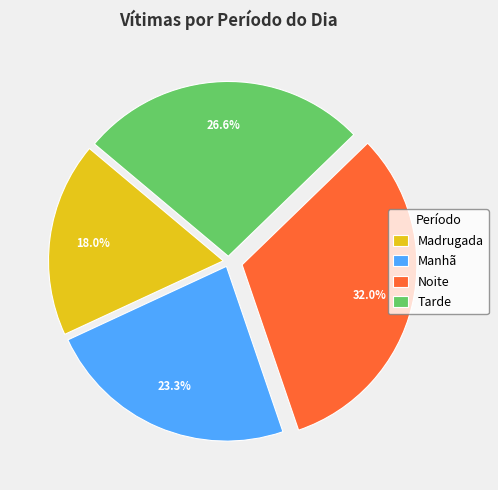

What is the smallest slice in the pie chart?

Madrugada